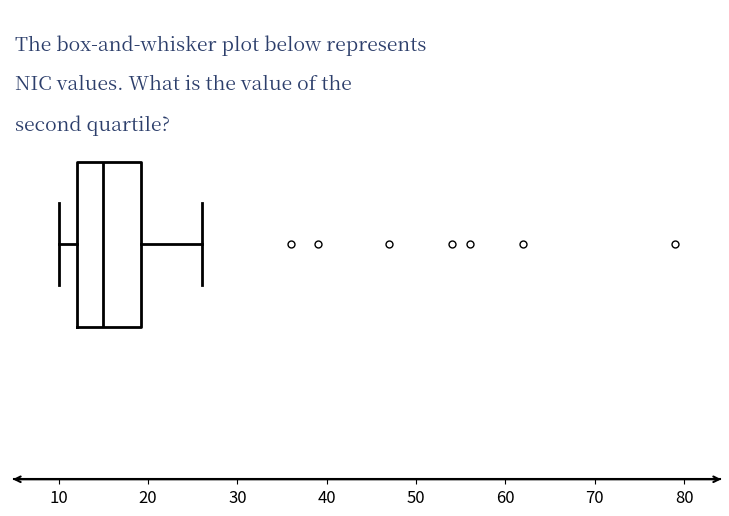

Read this box plot against the x-axis: the position of the median line, the range covered by the box, and the ends of both whiskers. The values are not printed on the chart, so give them approximately, as read against the axis.

median 15, box 12 to 19, whiskers 10 to 26